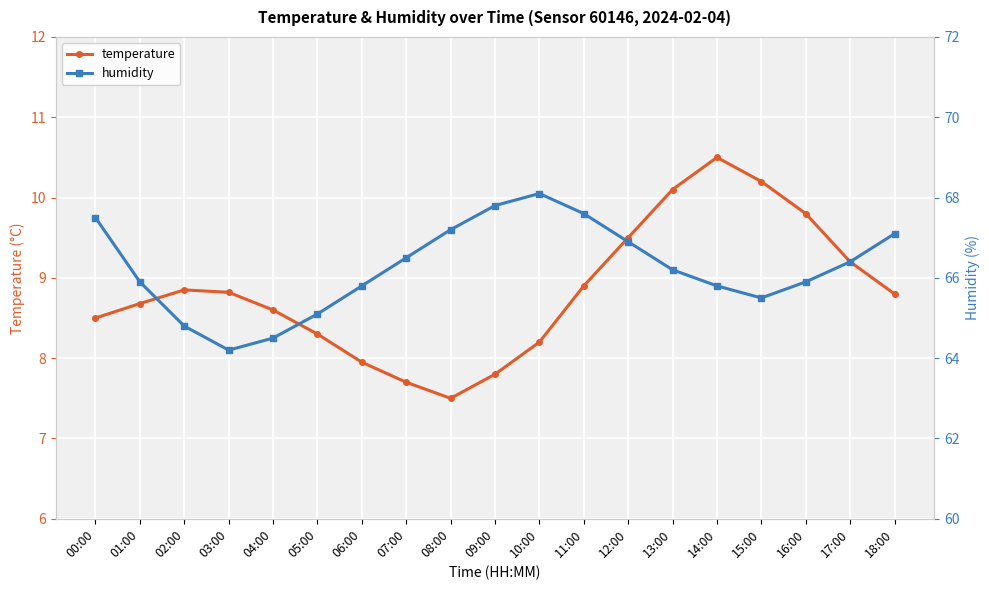

How many data points in humidity are above 66?

10